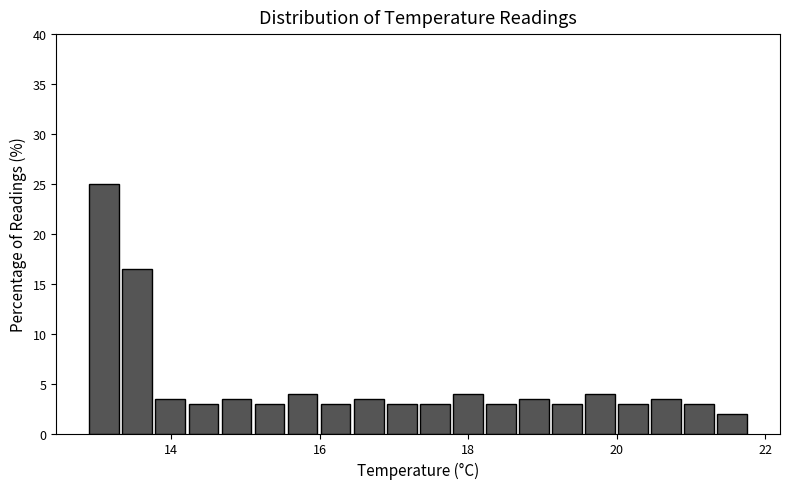

Around what value on the x-axis is the tallest bar? Give the approximate position of its centre, as read against the axis.

13.2